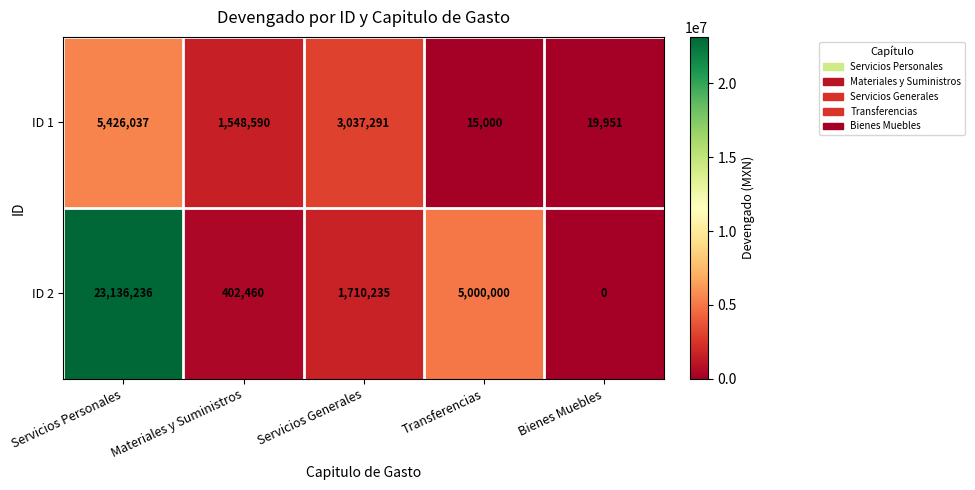

What is the maximum value for ID 2?

23136236